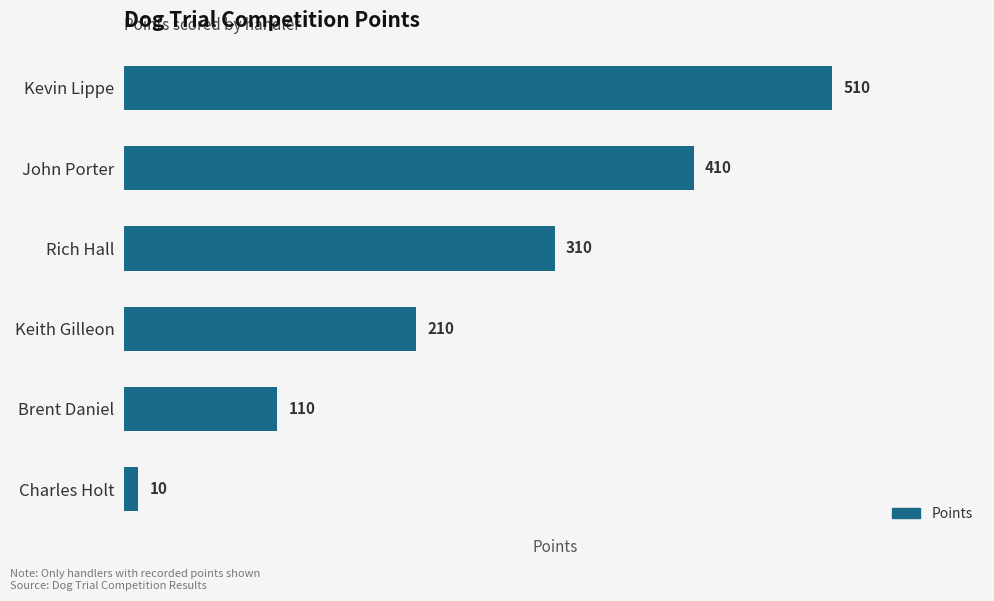

Reading top to bottom, list all the values displayed in this chart.

Kevin Lippe=510	John Porter=410	Rich Hall=310	Keith Gilleon=210	Brent Daniel=110	Charles Holt=10